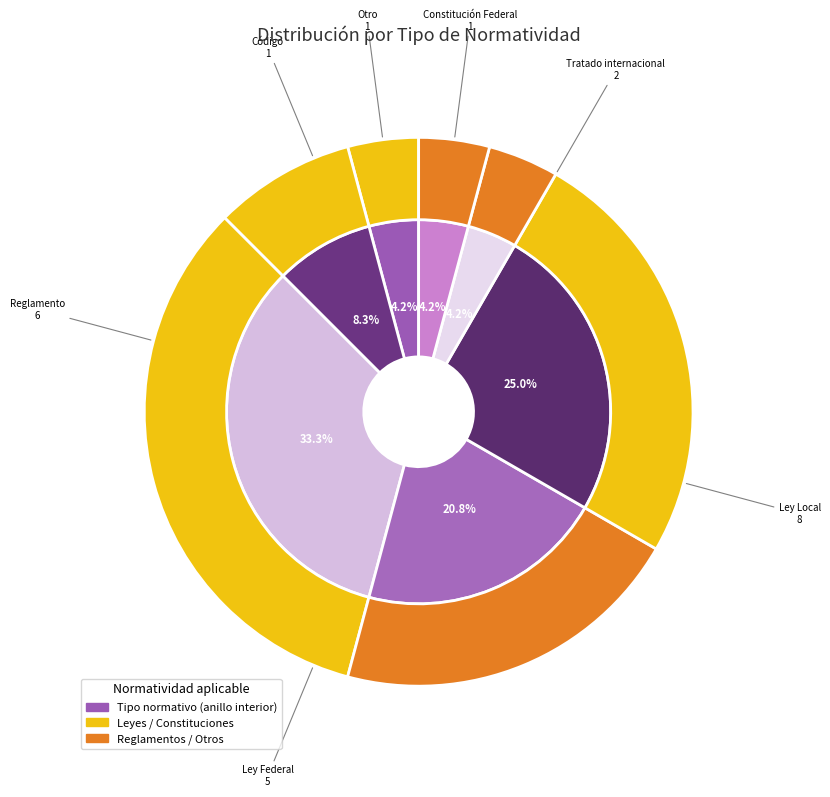

Between Tratado internacional and Código, which is larger?

Tratado internacional